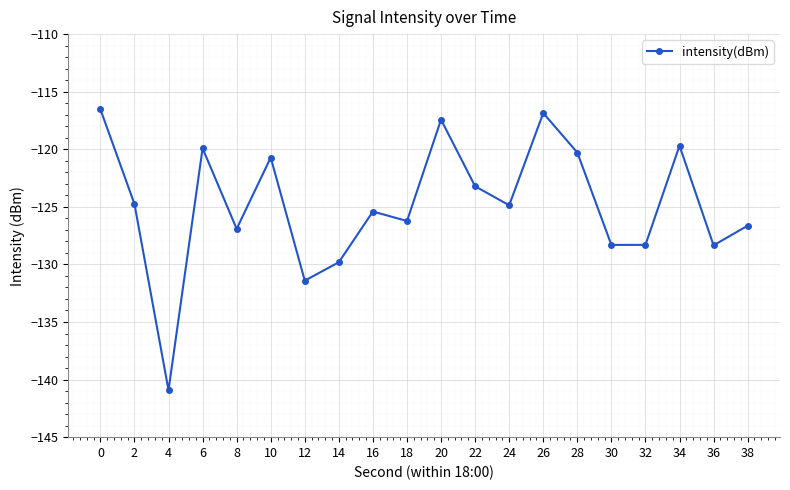

How many points are higher than both their immediate neighbors (excluding endpoints)?

6